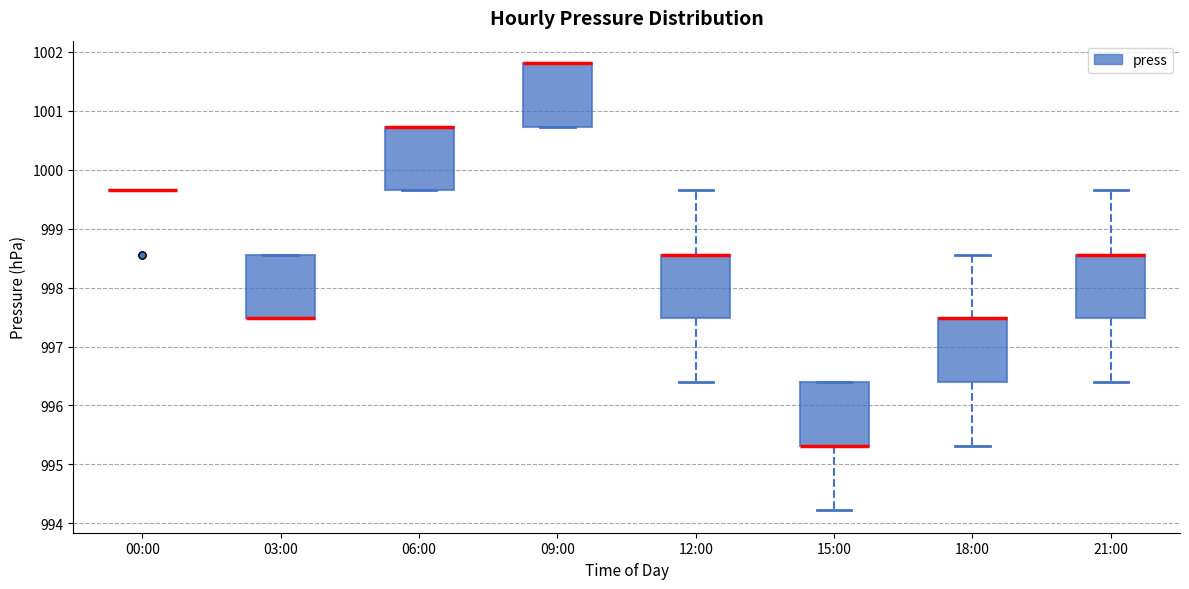

Reading left to right, read every box against the y-axis: the position of its median line, the range the box covers, and the ends of its whiskers. The values are not printed on the chart, so give them approximately, as read against the axis.

00:00: box collapsed to a line at 999.7, whiskers 999.7 to 999.7
03:00: median 997.5 (drawn on the box's lower edge), box 997.5 to 998.6, whiskers 997.5 to 998.6
06:00: median 1000.7 (drawn on the box's upper edge), box 999.7 to 1000.7, whiskers 999.7 to 1000.7
09:00: median 1001.8 (drawn on the box's upper edge), box 1000.7 to 1001.8, whiskers 1000.7 to 1001.8
12:00: median 998.6 (drawn on the box's upper edge), box 997.5 to 998.6, whiskers 996.4 to 999.7
15:00: median 995.3 (drawn on the box's lower edge), box 995.3 to 996.4, whiskers 994.2 to 996.4
18:00: median 997.5 (drawn on the box's upper edge), box 996.4 to 997.5, whiskers 995.3 to 998.6
21:00: median 998.6 (drawn on the box's upper edge), box 997.5 to 998.6, whiskers 996.4 to 999.7